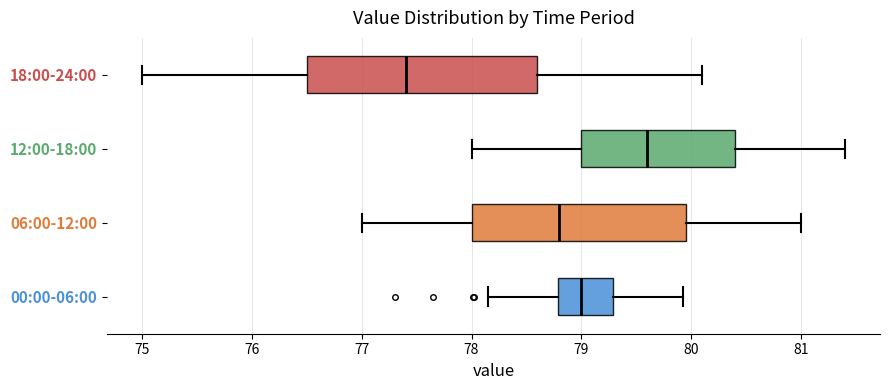

Which box has the furthest to the right median line?

12:00-18:00